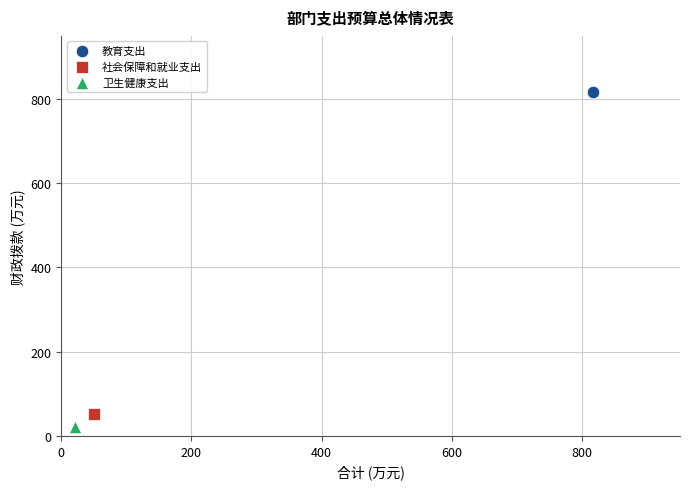

What are all the series names shown in the legend?

教育支出, 社会保障和就业支出, 卫生健康支出